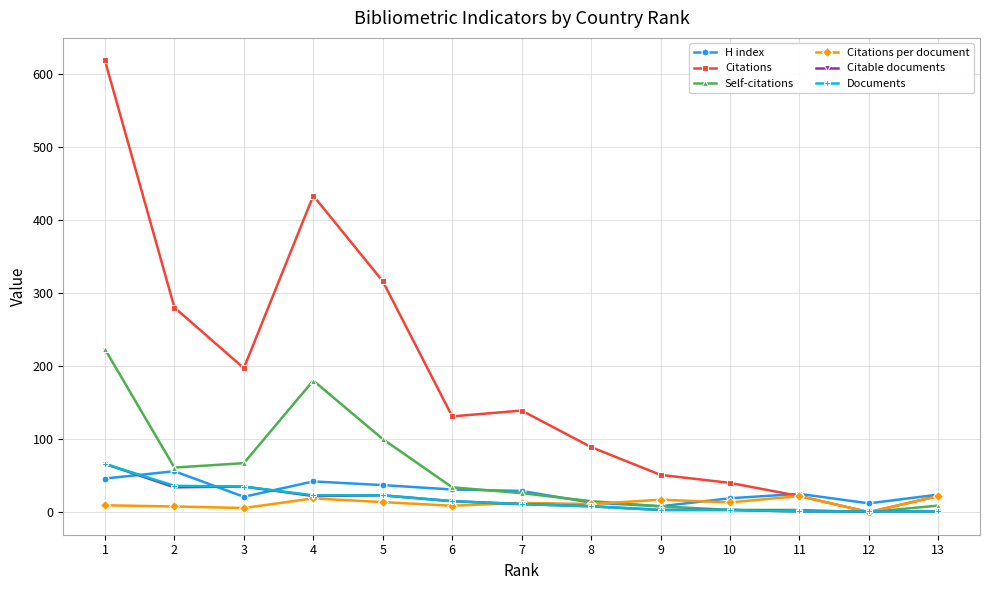

What is the difference between the highest and lowest values at 5?

302.3